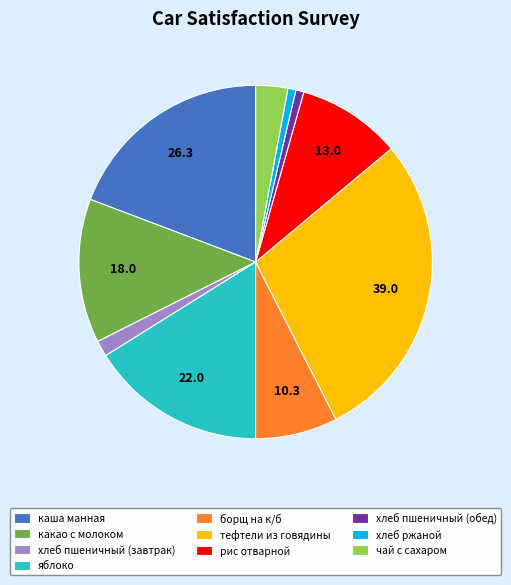

Combined, do яблоко and тефтели из говядины account for over 50%?

No